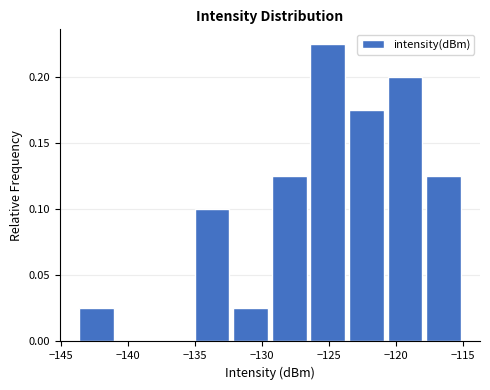

Over which range of the x-axis is the bar tallest?

-126.5 to -123.5